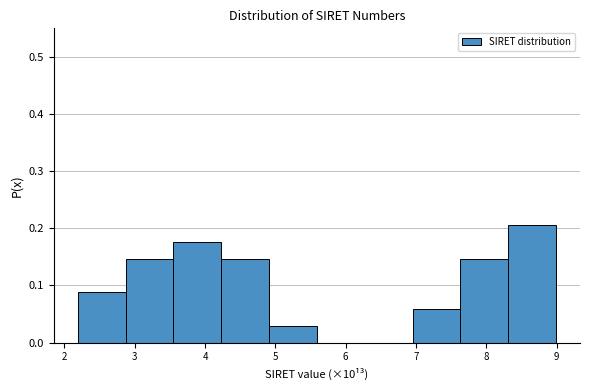

Over which range of the x-axis is the bar tallest?

8.3 to 9.0